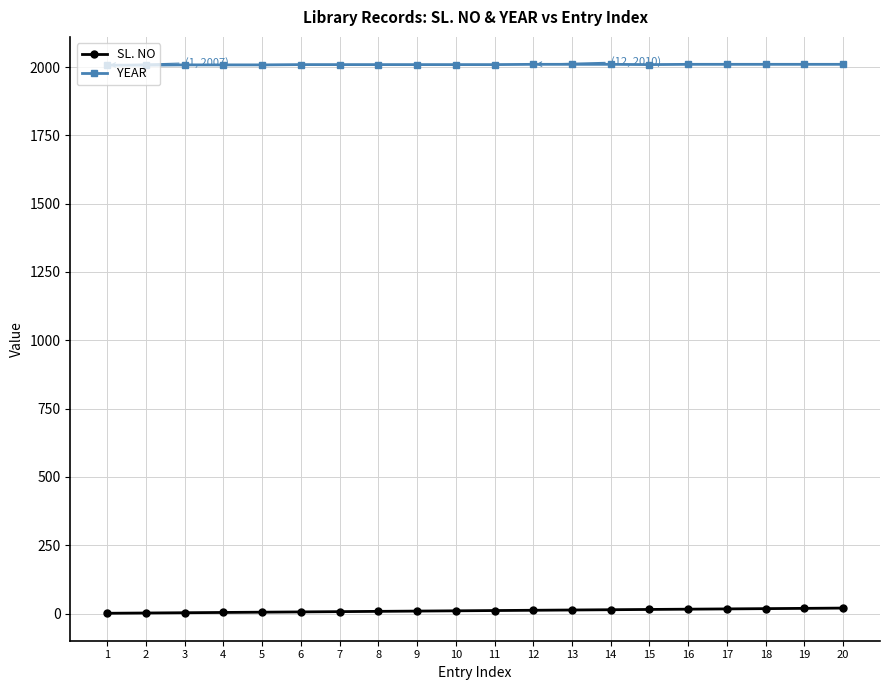

True or false: SL. NO and YEAR intersect in this chart.

False